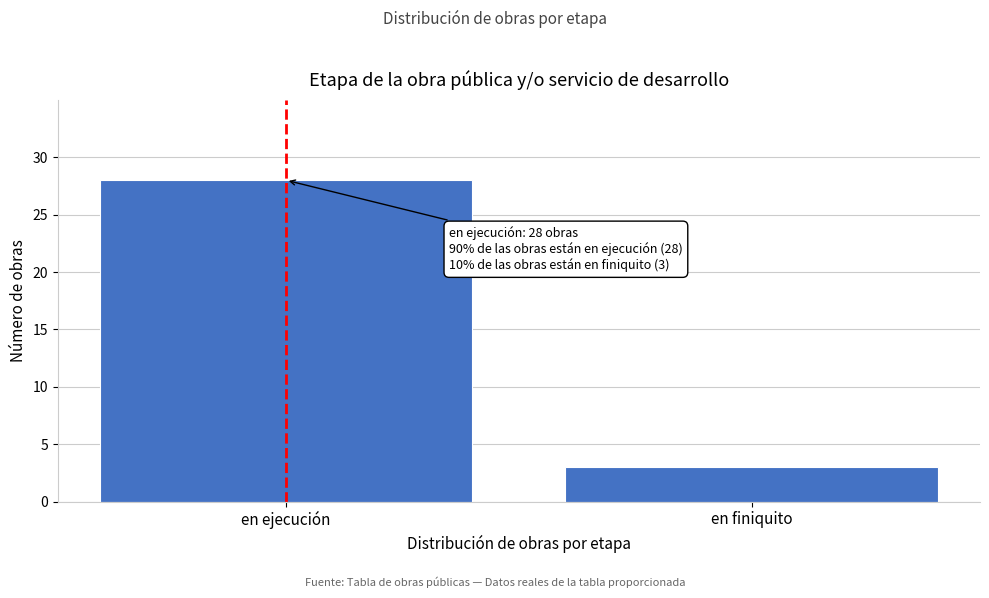

Reading left to right, extract all data points from this chart.

en ejecución=28	en finiquito=3